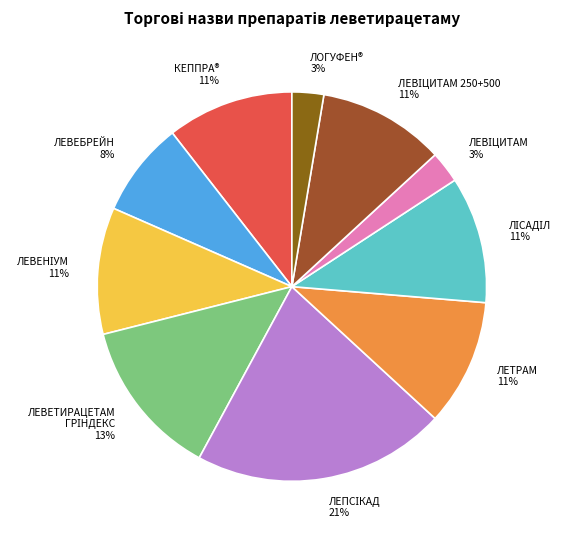

Is it true that ЛЕВЕБРЕЙН 8% is 1% of the pie?

False